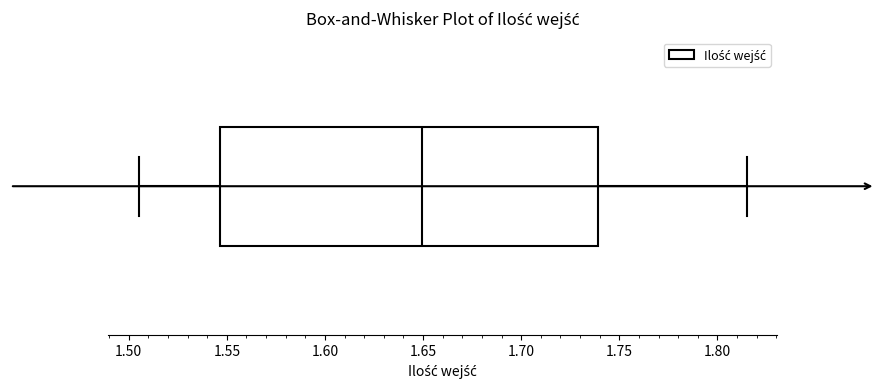

Transcribe this box plot: give where the median line is, the range the box spans, and where the two whiskers end, as read against the x-axis. The values are not printed on the chart, so give them approximately, as read against the axis.

median 1.650, box 1.545 to 1.740, whiskers 1.505 to 1.815